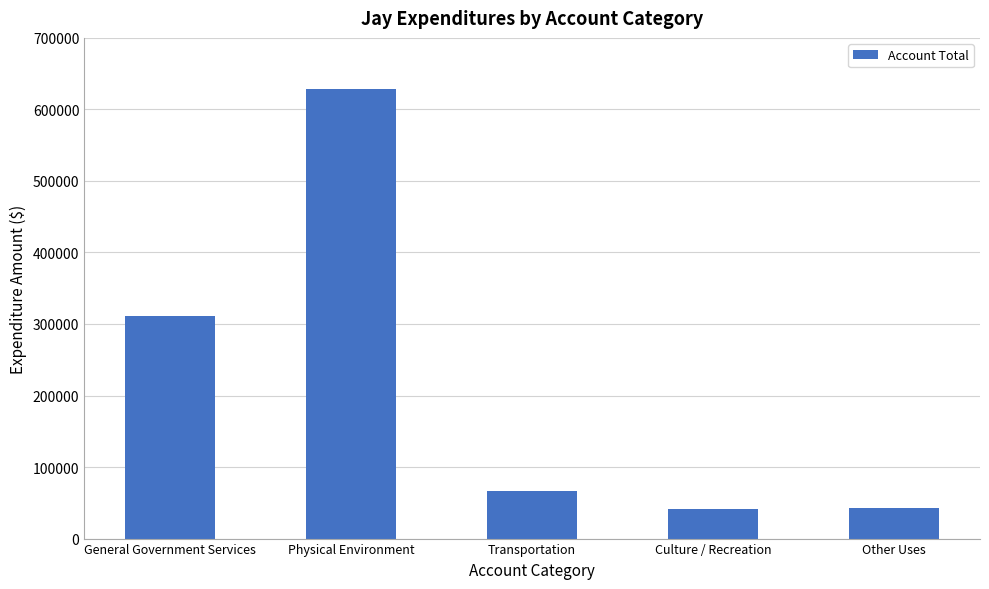

What is the change in value from Transportation to Culture / Recreation?

-25276